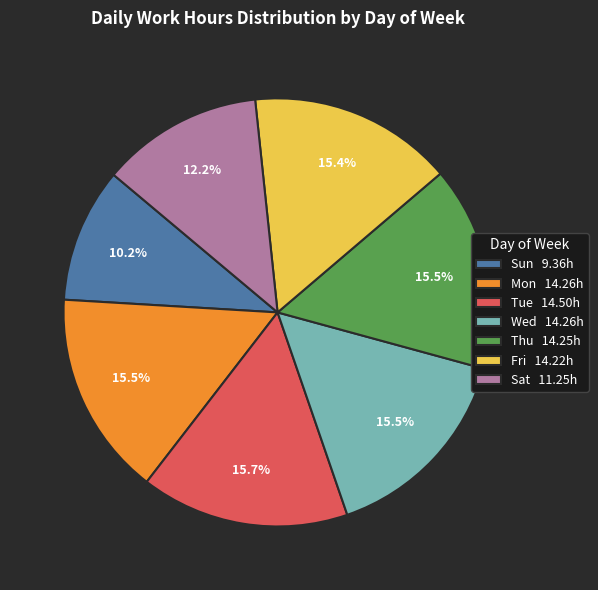

How many slices are in this pie chart?

7